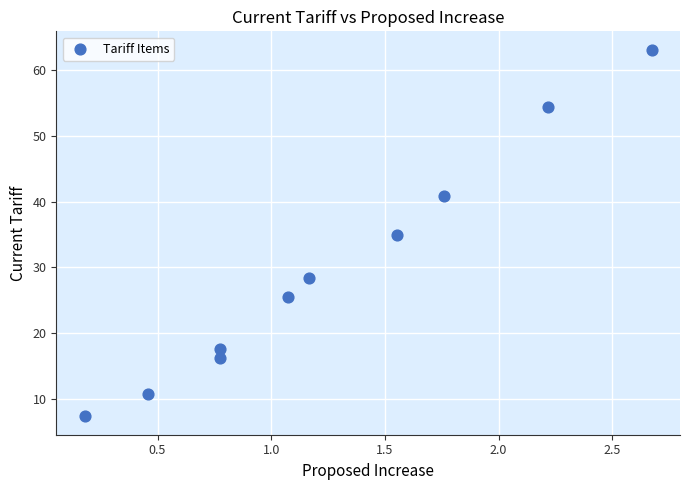

What is the range of Y values (max minus min)?

55.7